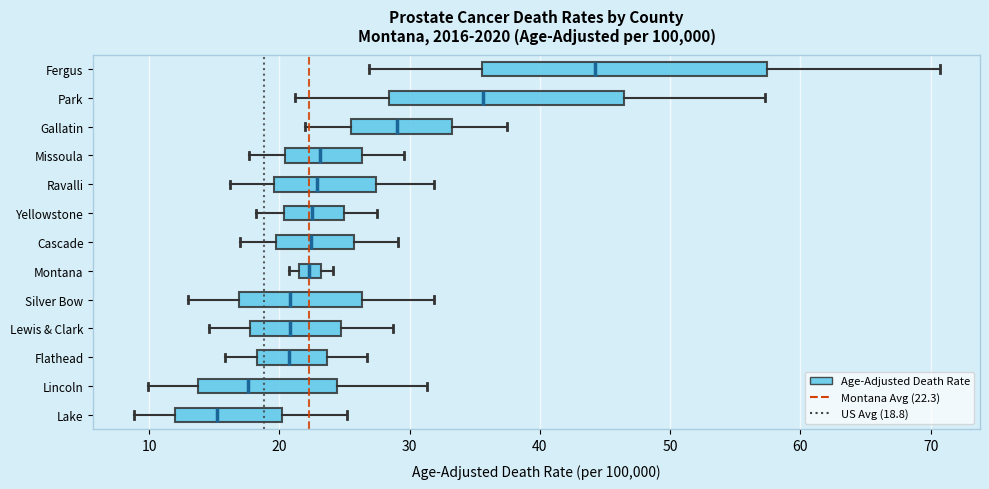

Which box is the widest, from its left edge to its right edge?

Fergus